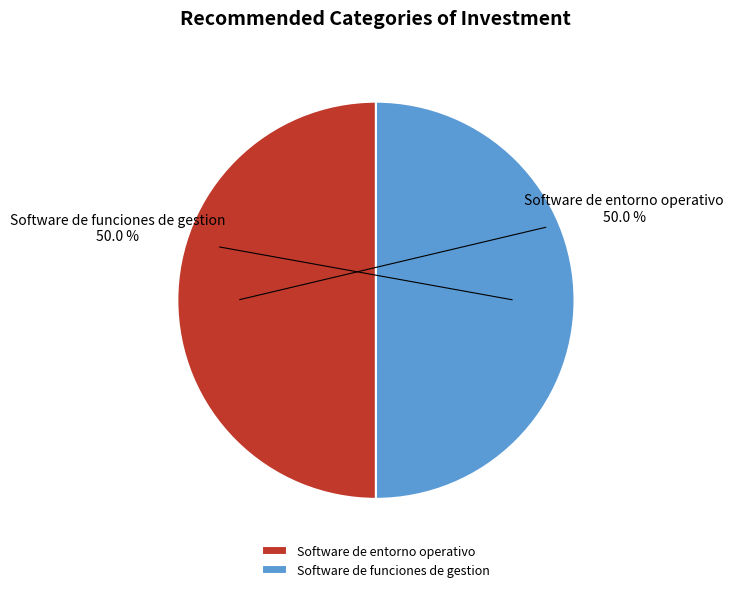

To the nearest percent, what portion does Software de entorno operativo represent?

50%